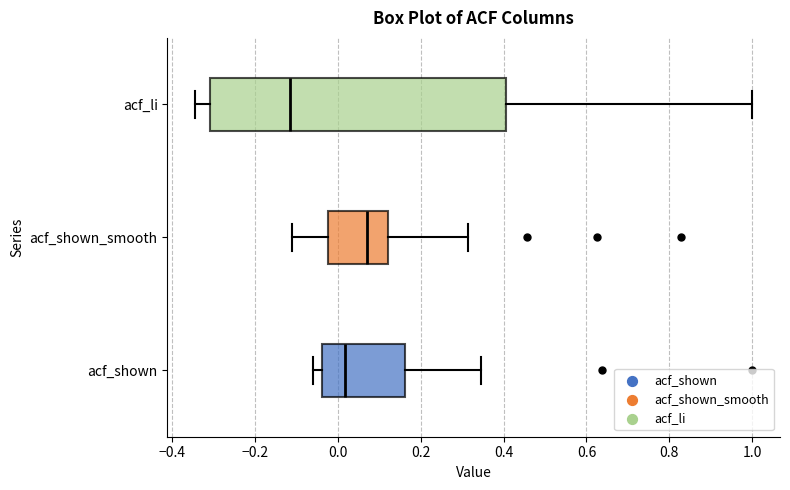

Which box has the furthest to the right median line?

acf_shown_smooth